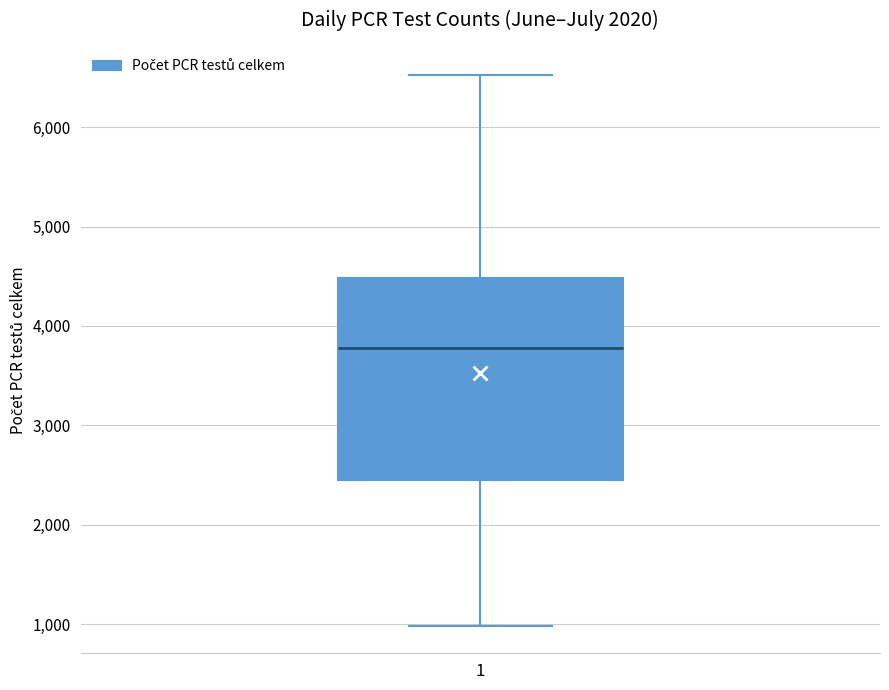

Transcribe this box plot: give where the median line is, the range the box spans, and where the two whiskers end, as read against the y-axis. The values are not printed on the chart, so give them approximately, as read against the axis.

median 3800, box 2400 to 4500, whiskers 1000 to 6500